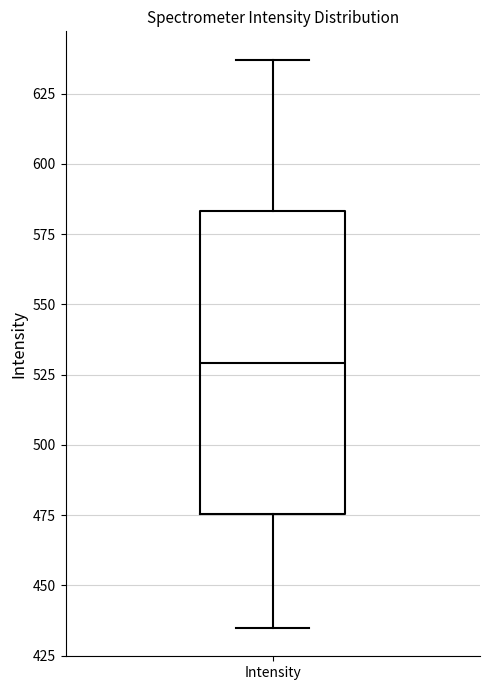

Transcribe this box plot: give where the median line is, the range the box spans, and where the two whiskers end, as read against the y-axis. The values are not printed on the chart, so give them approximately, as read against the axis.

median 530, box 475 to 585, whiskers 435 to 635